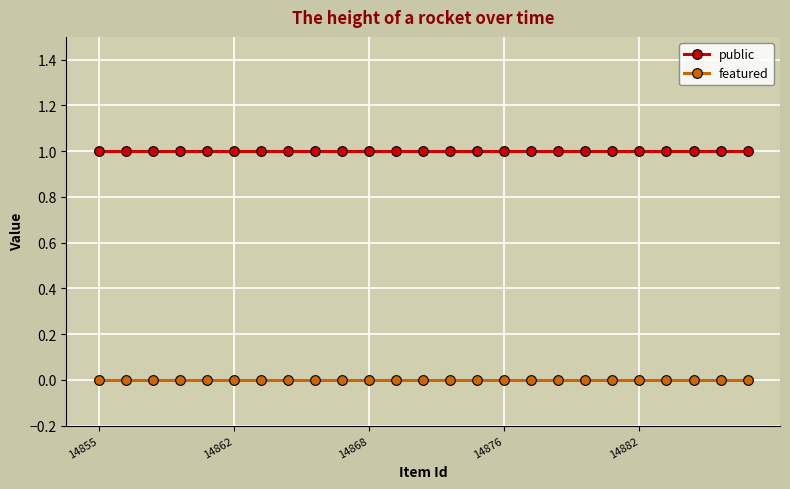

True or false: featured and public intersect in this chart.

False